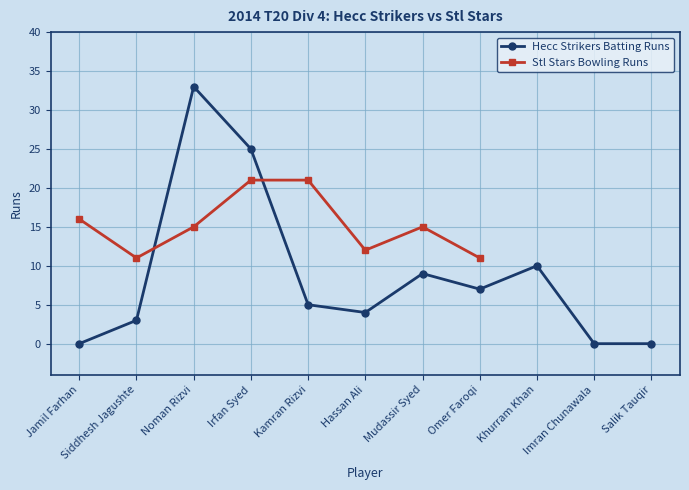

Rank the categories by value from highest to lowest.

Noman Rizvi, Irfan Syed, Khurram Khan, Mudassir Syed, Omer Faroqi, Kamran Rizvi, Hassan Ali, Siddhesh Jagushte, Jamil Farhan, Imran Chunawala, Salik Tauqir